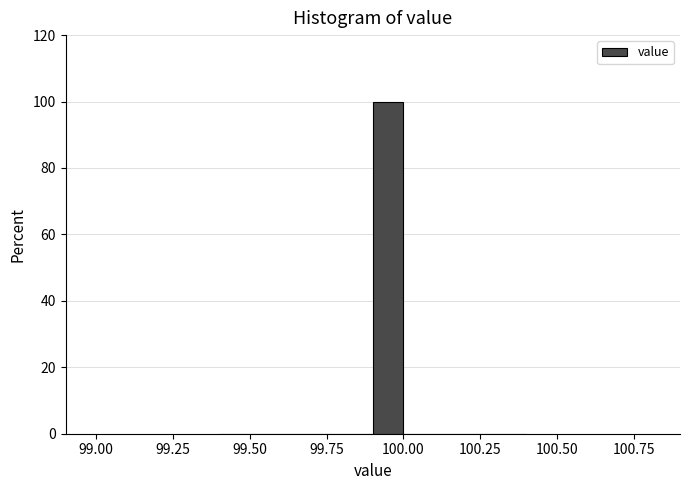

Around what value on the x-axis is the tallest bar? Give the approximate position of its centre, as read against the axis.

99.95